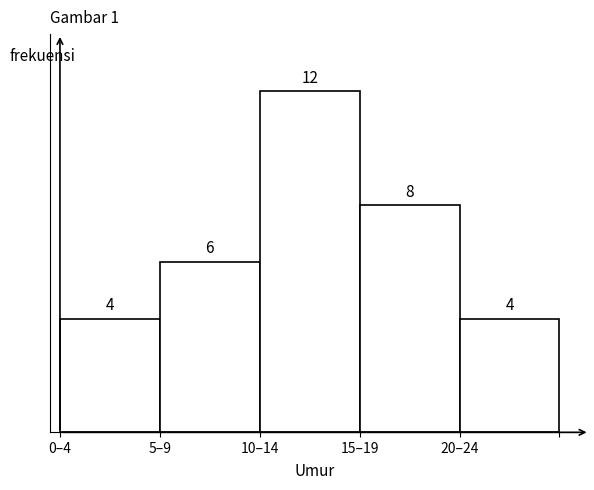

Reading left to right, transcribe all the data shown in this chart.

0–4=4	5–9=6	10–14=12	15–19=8	20–24=4